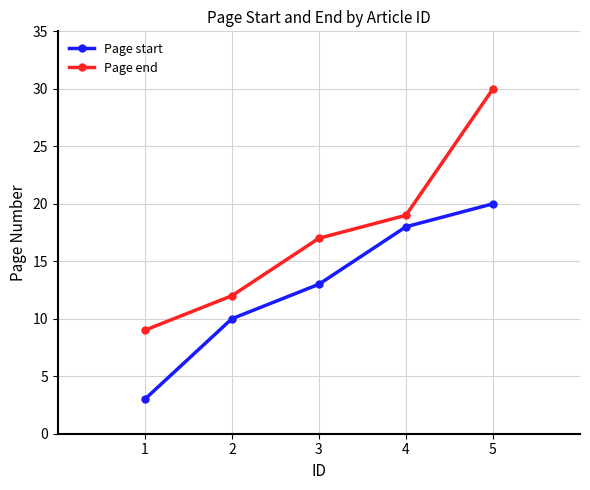

What is the difference between the maximum and minimum values in the Page end series?

21